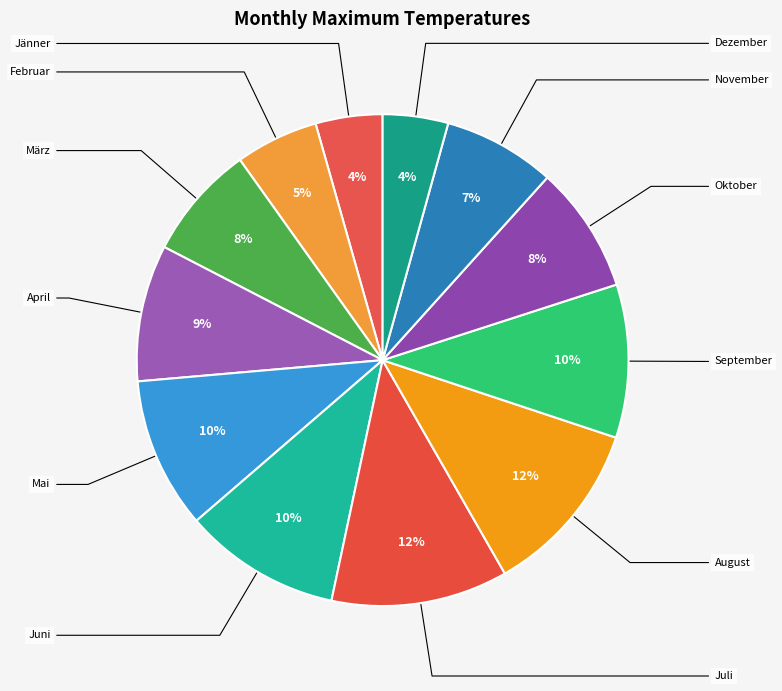

Is there any slice that represents more than half of the pie?

No